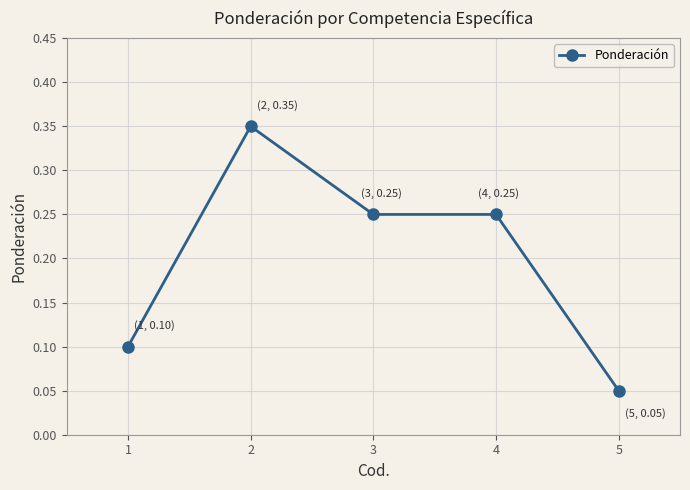

The value at 4 is 0.1. True or false?

False